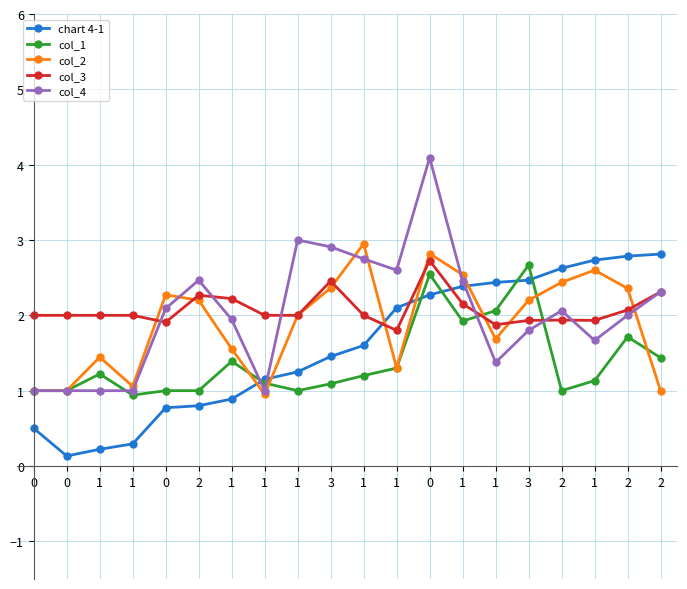

True or false: chart 4-1 and col_2 cross at least once.

True